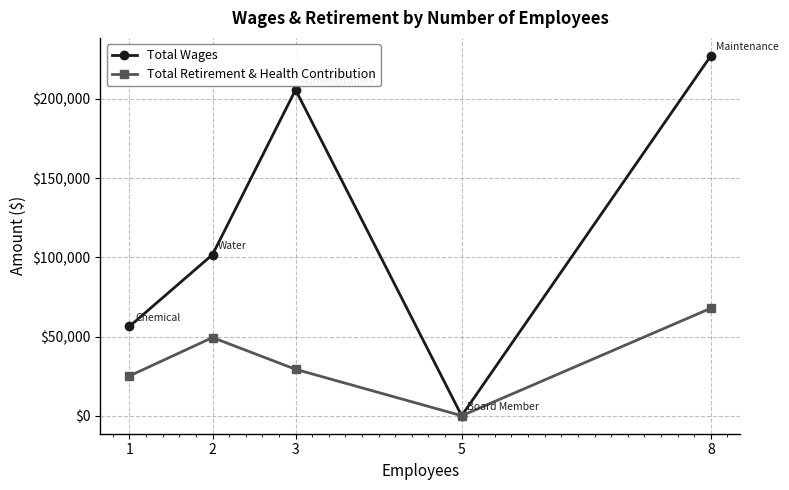

The value of Total Wages at 8 is 227146. True or false?

True